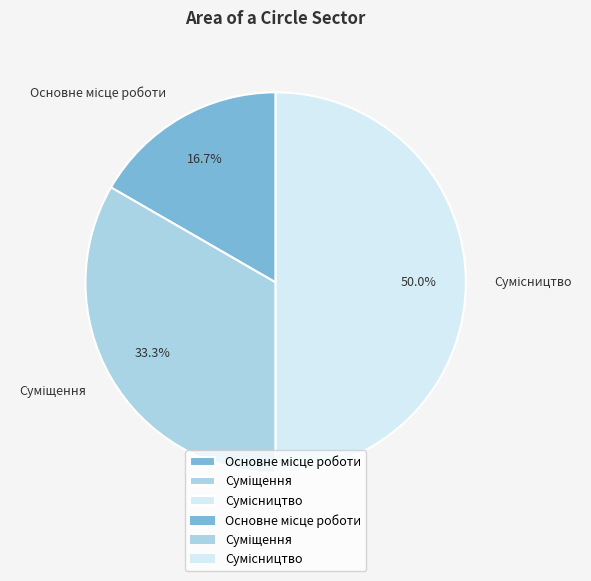

Rank the categories by value from highest to lowest.

Сумісництво, Суміщення, Основне місце роботи